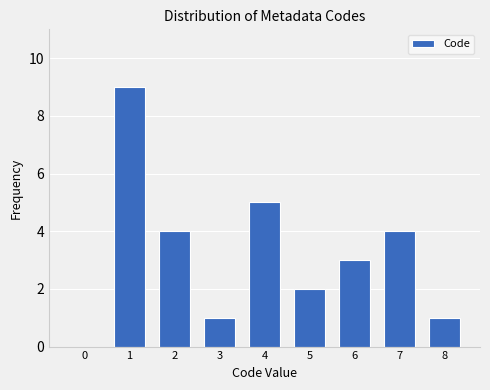

Reading left to right, what are all the values shown in this chart?

0=0	1=9	2=4	3=1	4=5	5=2	6=3	7=4	8=1